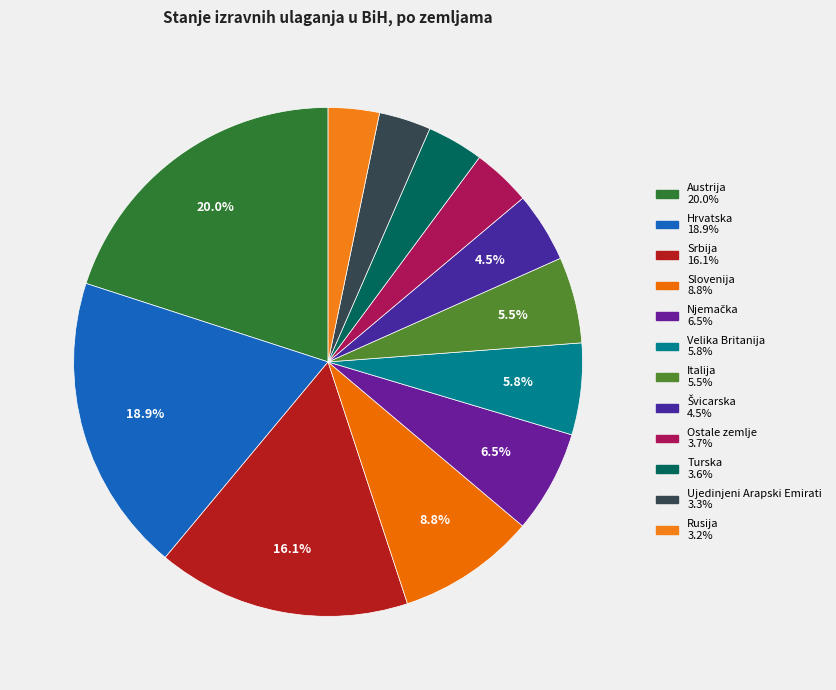

True or false: Italija accounts for 1% of the total.

False